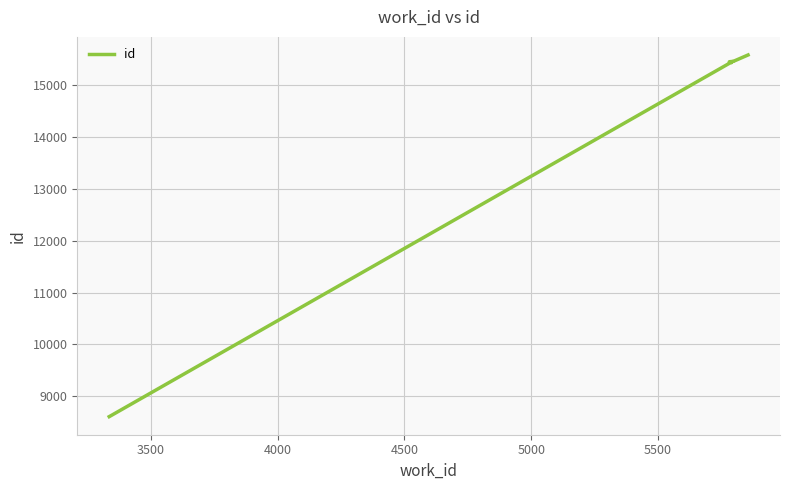

What is the sum of all values?

132326